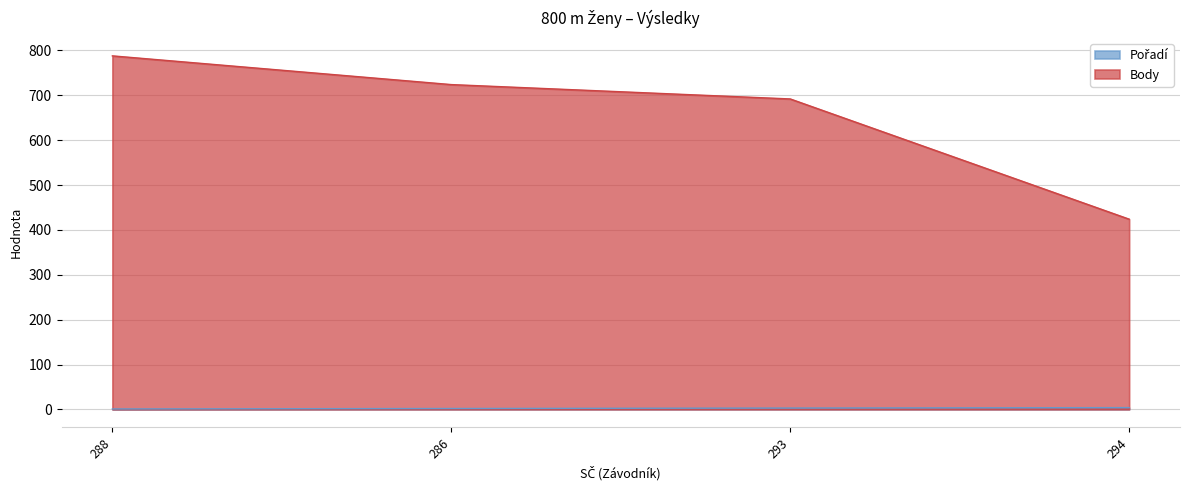

Does the chart have visible grid lines?

Yes